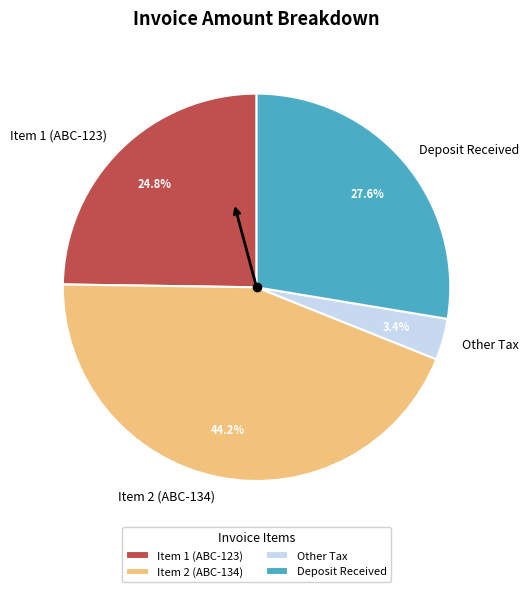

Which has a higher value, Deposit Received or Item 2 (ABC-134)?

Item 2 (ABC-134)